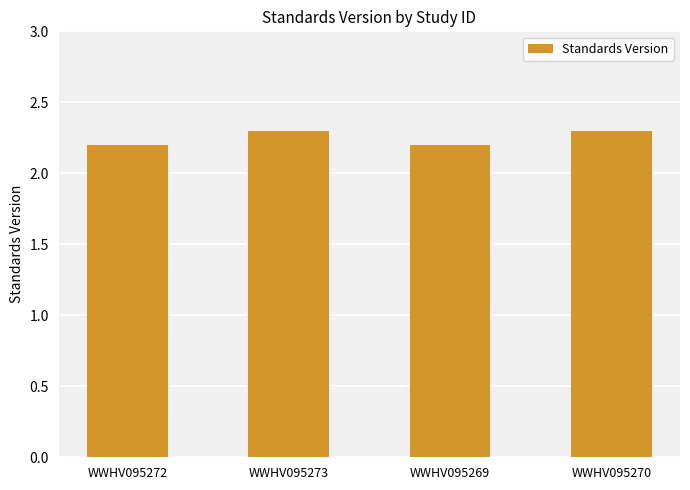

What is the value of the 1st bar from the left?

2.2